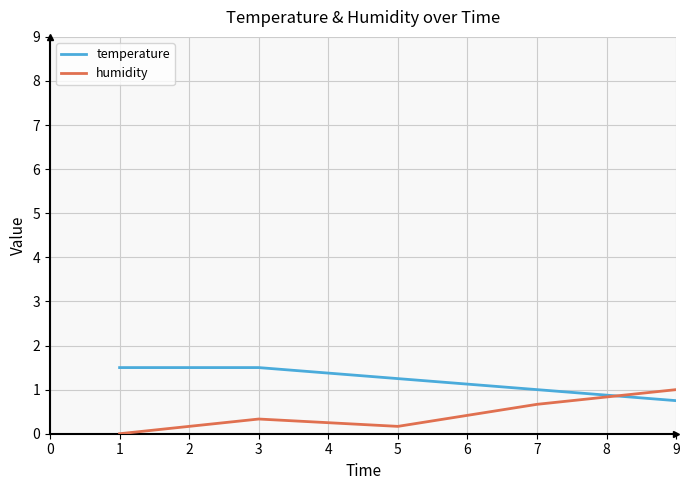

What is the highest value of the humidity series?

1.5